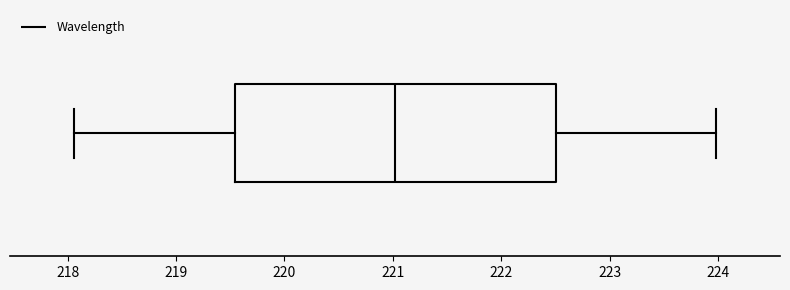

Transcribe this box plot: give where the median line is, the range the box spans, and where the two whiskers end, as read against the x-axis. The values are not printed on the chart, so give them approximately, as read against the axis.

median 221.0, box 219.5 to 222.5, whiskers 218.1 to 224.0